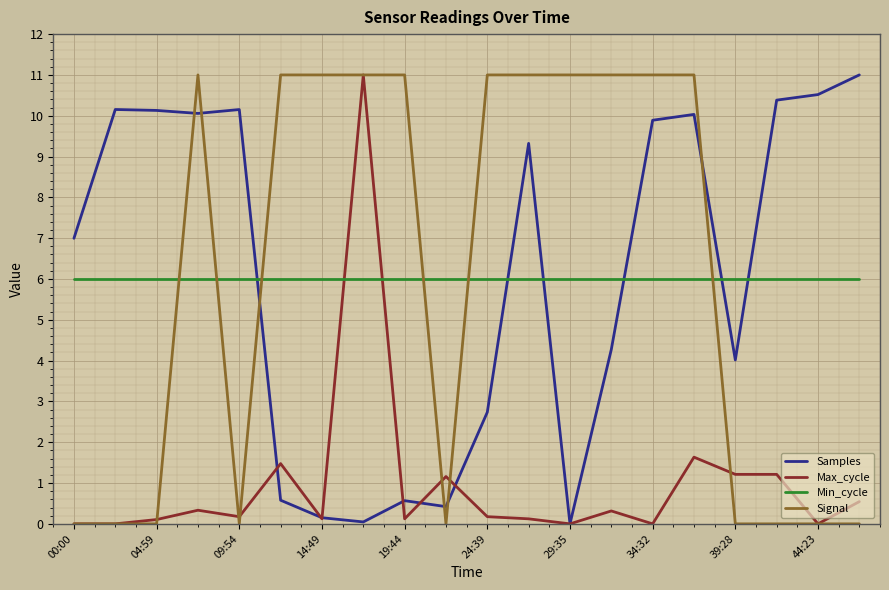

True or false: Samples and Min_cycle intersect in this chart.

True